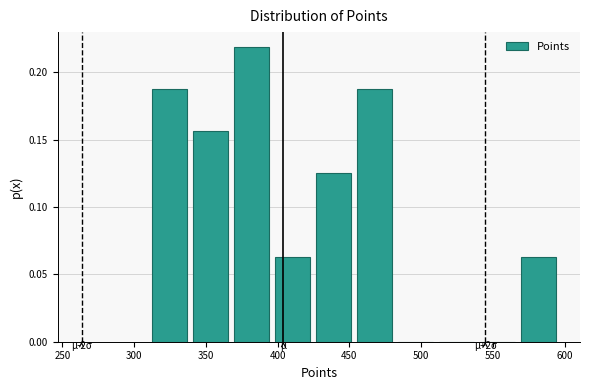

Which range on the x-axis has the tallest bar?

370 to 395